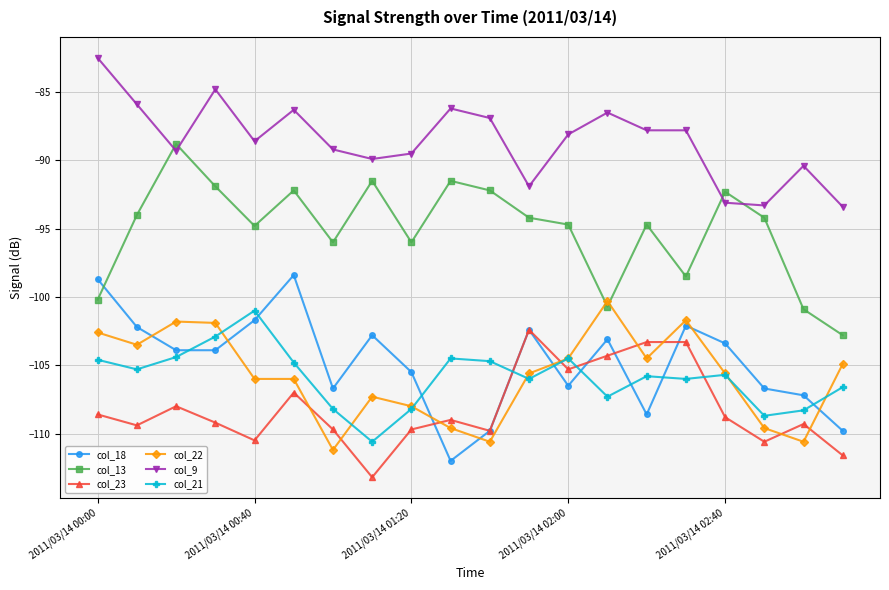

True or false: col_9 has more than 1 points higher than both neighbors.

True